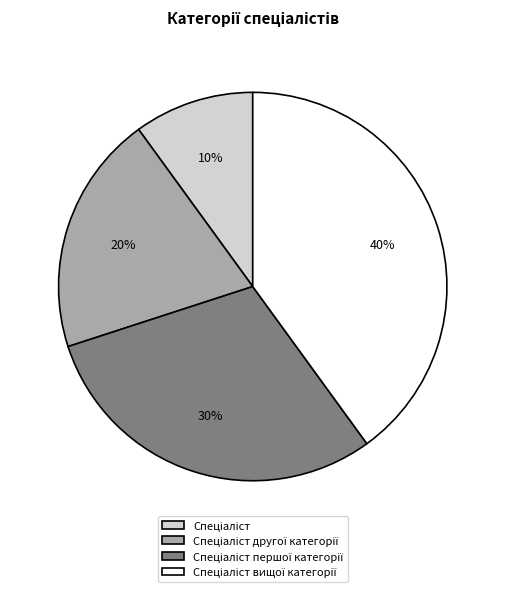

To the nearest percent, what is the average slice percentage?

25%